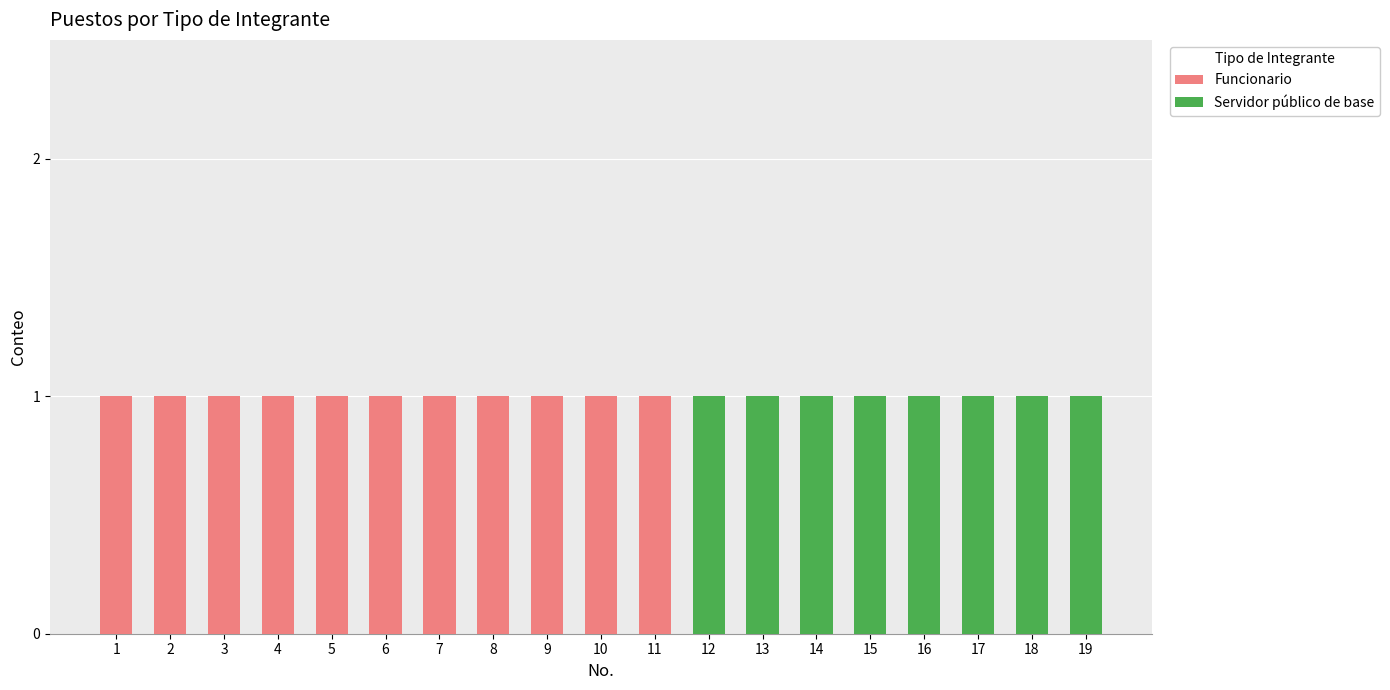

The Funcionario series shows 2 at 8. True or false?

False